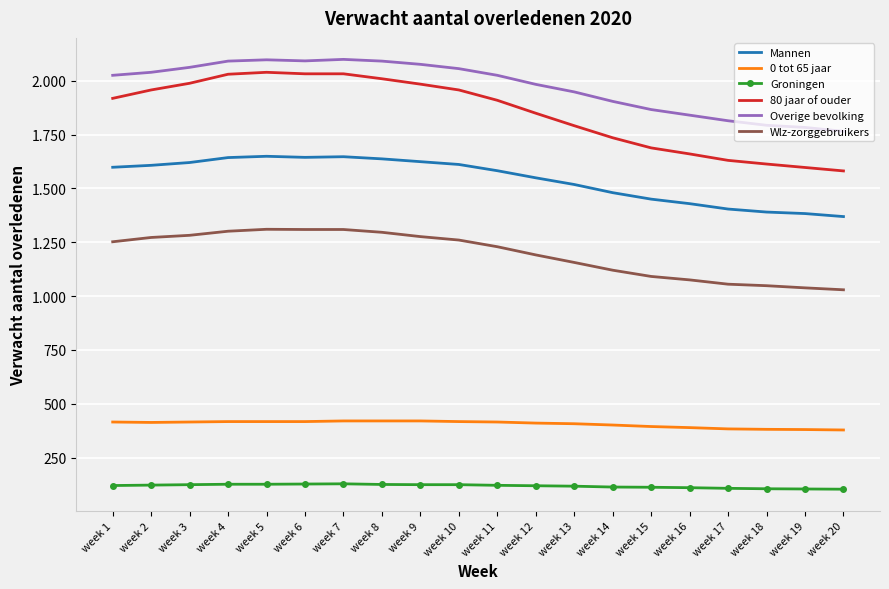

Reading left to right, list all the values displayed in this chart.

Mannen: 1598	1607	1620	1643	1649	1644	1647	1637	1624	1611	1582	1549	1518	1480	1450	1429	1404	1390	1383	1369
0 tot 65 jaar: 415	413	415	417	417	417	420	420	420	417	415	410	407	401	394	389	383	381	380	378
Groningen: 120	122	124	126	126	127	128	125	124	124	121	119	117	113	112	110	107	105	104	103
80 jaar of ouder: 1918	1957	1988	2030	2039	2032	2032	2009	1984	1957	1909	1849	1791	1735	1688	1660	1630	1613	1597	1581
Overige bevolking: 2025	2039	2062	2091	2097	2092	2099	2091	2076	2056	2025	1983	1948	1904	1866	1840	1814	1793	1783	1765
Wlz-zorggebruikers: 1252	1272	1282	1301	1310	1309	1309	1296	1276	1260	1229	1191	1156	1120	1091	1075	1055	1048	1038	1029